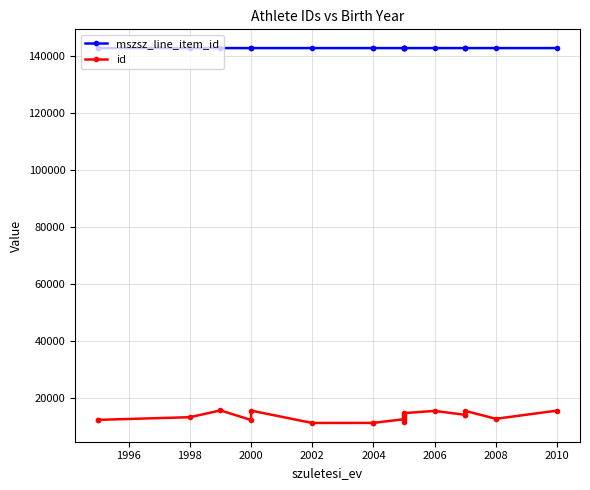

Where is the first local minimum for id?

2000